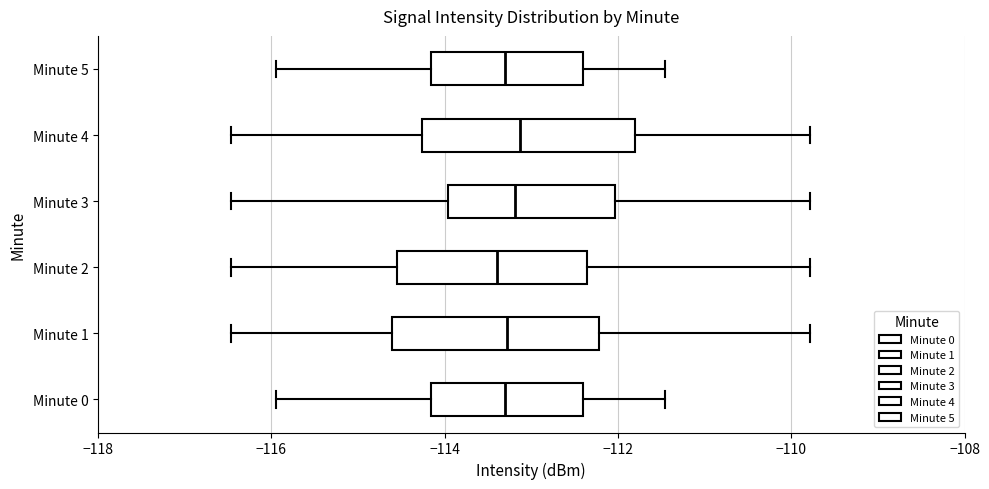

Reading bottom to top, transcribe this box plot: for each box, give where its median line is, the range the box spans, and where its two whiskers end, as read against the x-axis. The values are not printed on the chart, so give them approximately, as read against the axis.

Minute 0: median -113.4, box -114.2 to -112.4, whiskers -116.0 to -111.4
Minute 1: median -113.2, box -114.6 to -112.2, whiskers -116.4 to -109.8
Minute 2: median -113.4, box -114.6 to -112.4, whiskers -116.4 to -109.8
Minute 3: median -113.2, box -114.0 to -112.0, whiskers -116.4 to -109.8
Minute 4: median -113.2, box -114.2 to -111.8, whiskers -116.4 to -109.8
Minute 5: median -113.4, box -114.2 to -112.4, whiskers -116.0 to -111.4